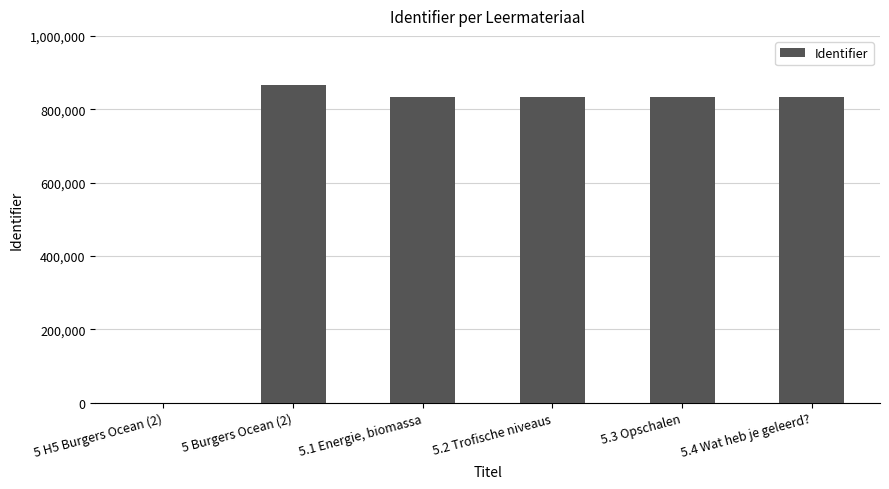

Which has a higher value, 5 Burgers Ocean (2) or 5.2 Trofische niveaus?

5 Burgers Ocean (2)